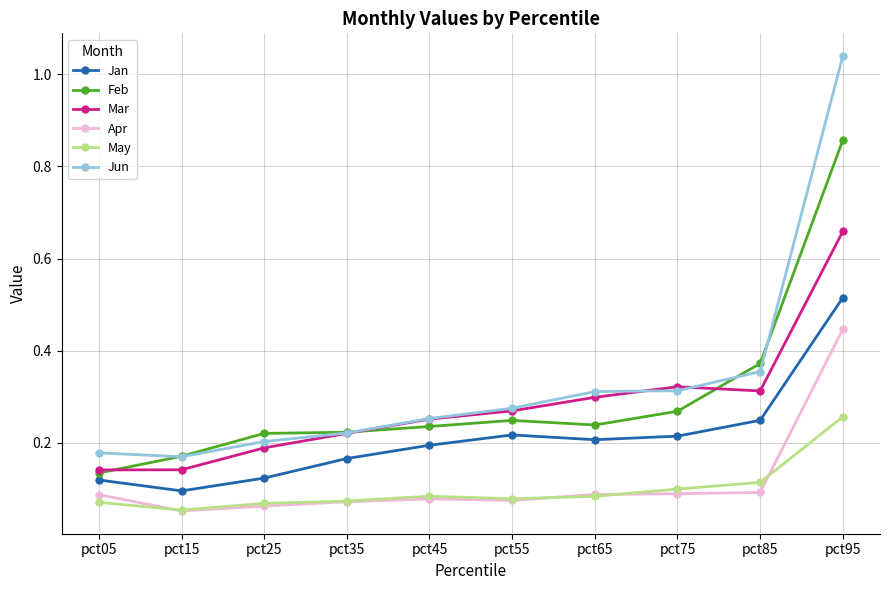

True or false: Apr and Jan cross at least once.

False